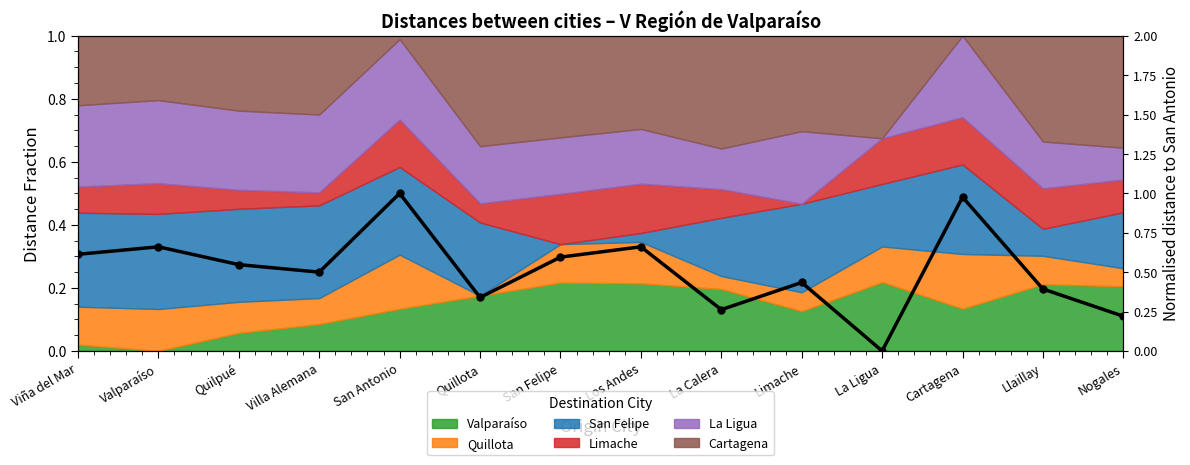

At which label is the value closest to 0?

La Ligua